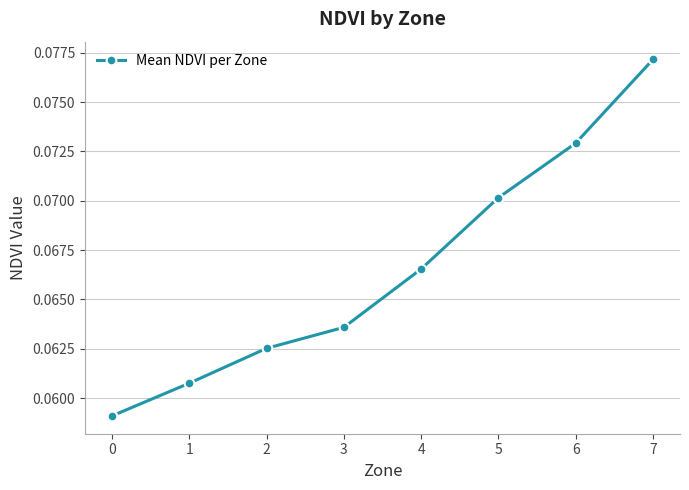

True or false: the data has more than 0 interior local peaks.

False